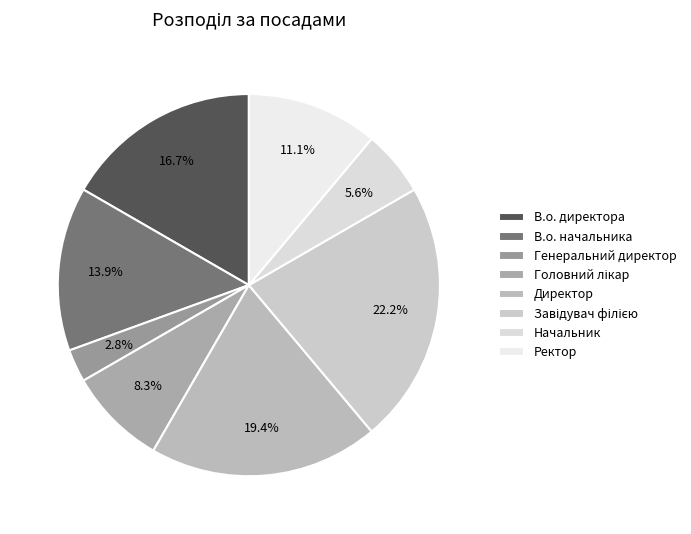

Count the number of slices in the pie.

8